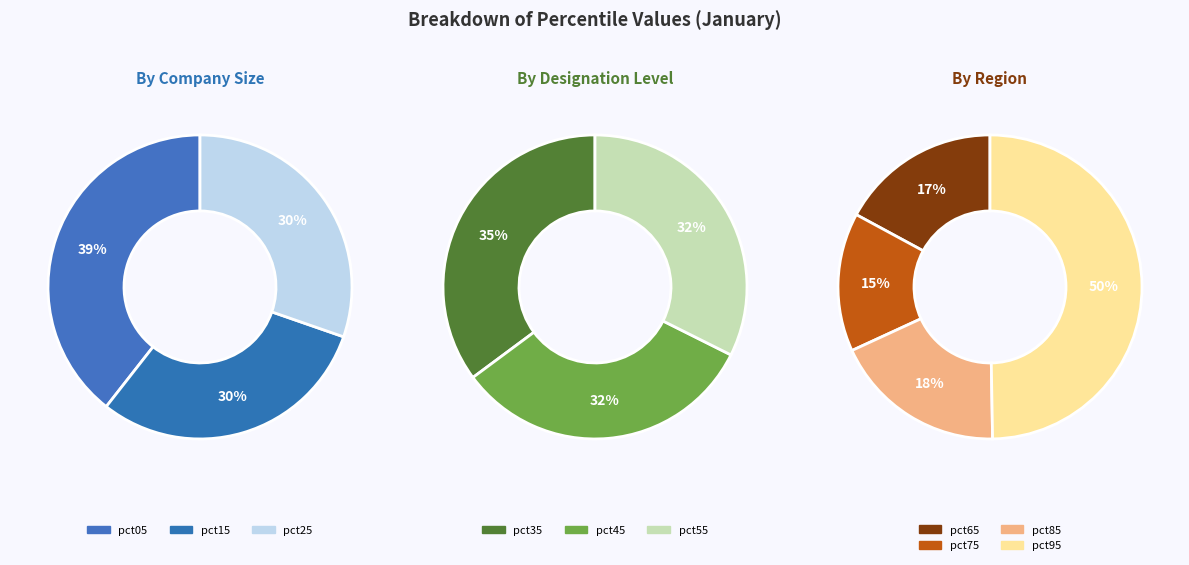

Which slice is the largest?

pct95